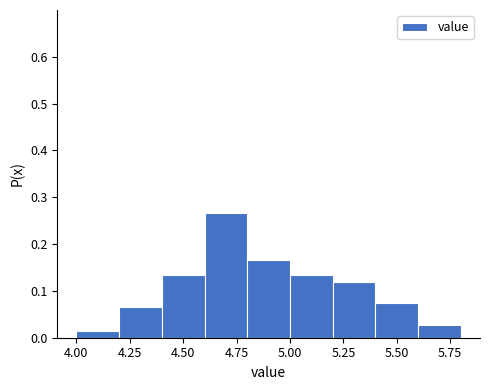

Reading left to right, transcribe this chart: for each bar, give the range it covers on the x-axis and its height. The values are not printed on the chart, so give them approximately, as read against the axis.

4.0 to 4.2: 0.01
4.2 to 4.4: 0.07
4.4 to 4.6: 0.13
4.6 to 4.8: 0.27
4.8 to 5.0: 0.17
5.0 to 5.2: 0.13
5.2 to 5.4: 0.12
5.4 to 5.6: 0.07
5.6 to 5.8: 0.03